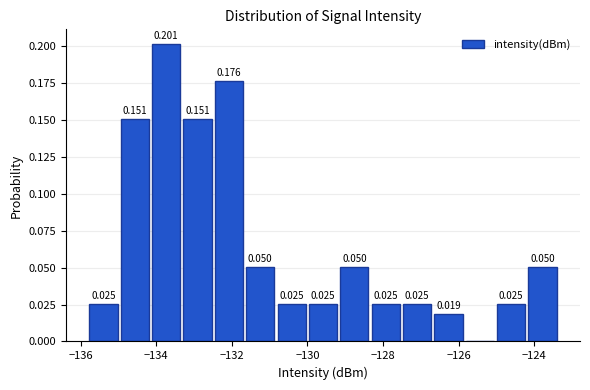

Over which range of the x-axis is the bar tallest?

-134.2 to -133.2